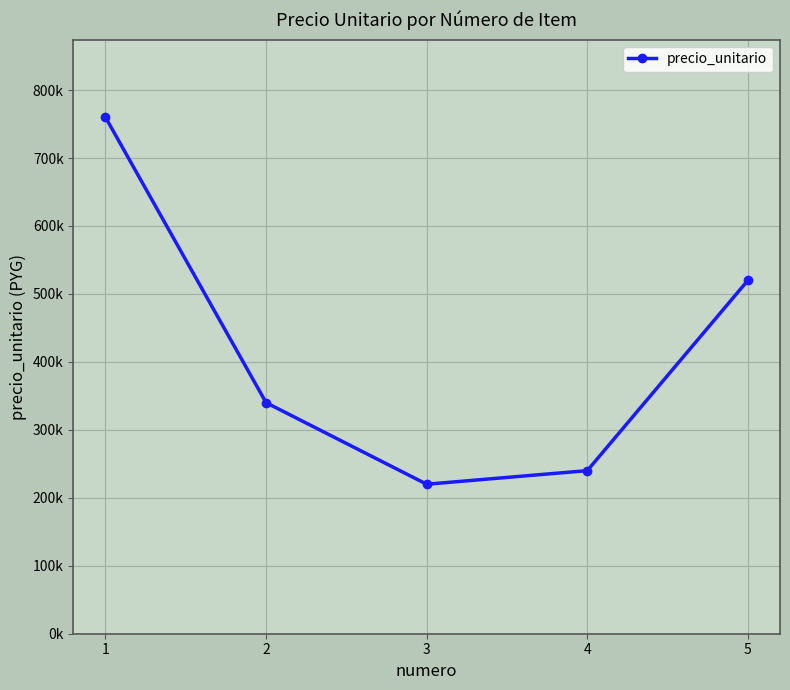

True or false: the data shows 498352 at 2.

False